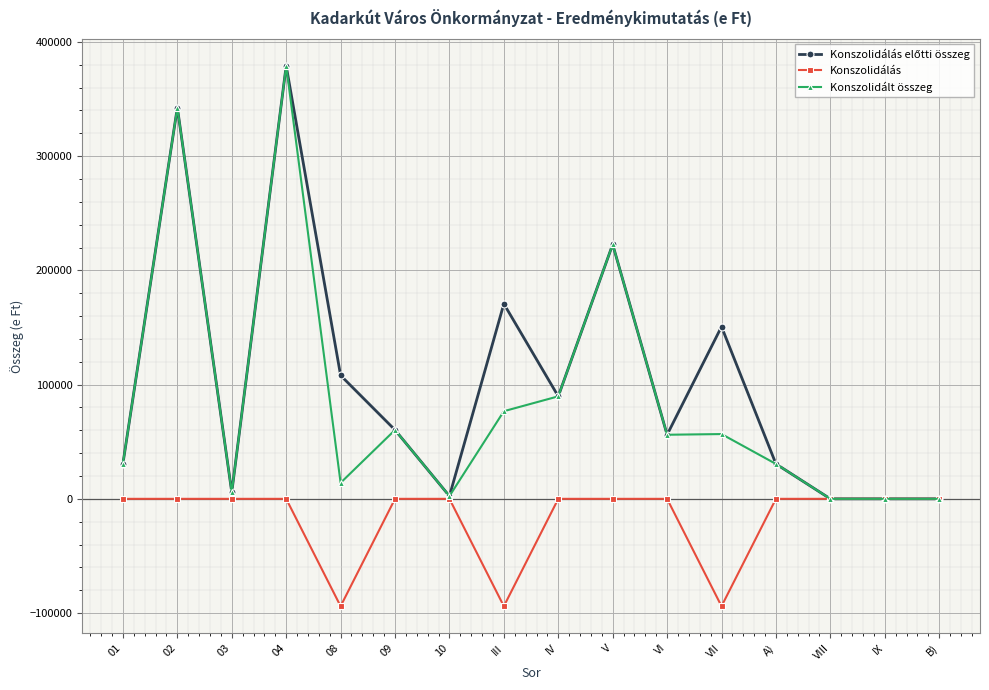

True or false: Konszolidált összeg has a value of 45131 at V.

False